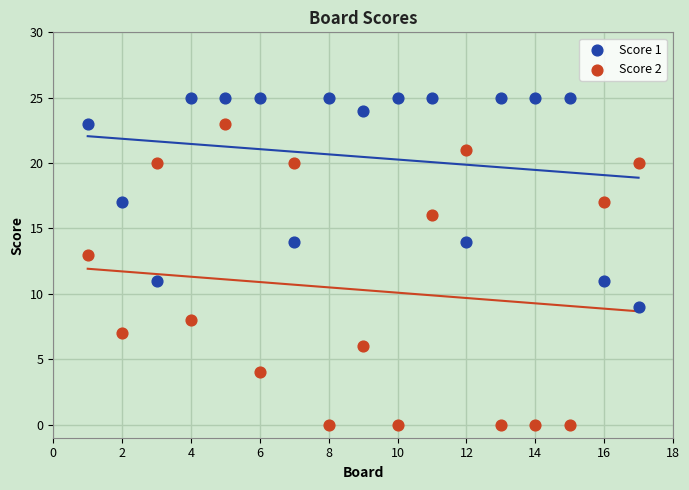

Which series has the widest spread of Y values?

Score 2